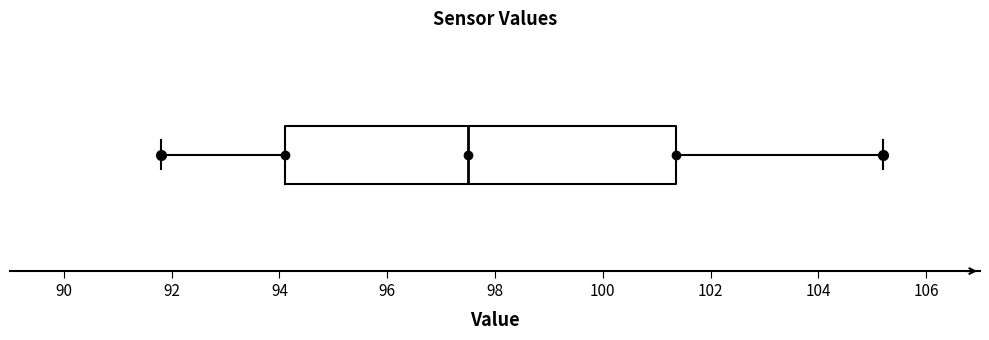

Read this box plot against the x-axis: the position of the median line, the range covered by the box, and the ends of both whiskers. The values are not printed on the chart, so give them approximately, as read against the axis.

median 97.6, box 94.2 to 101.4, whiskers 91.8 to 105.2